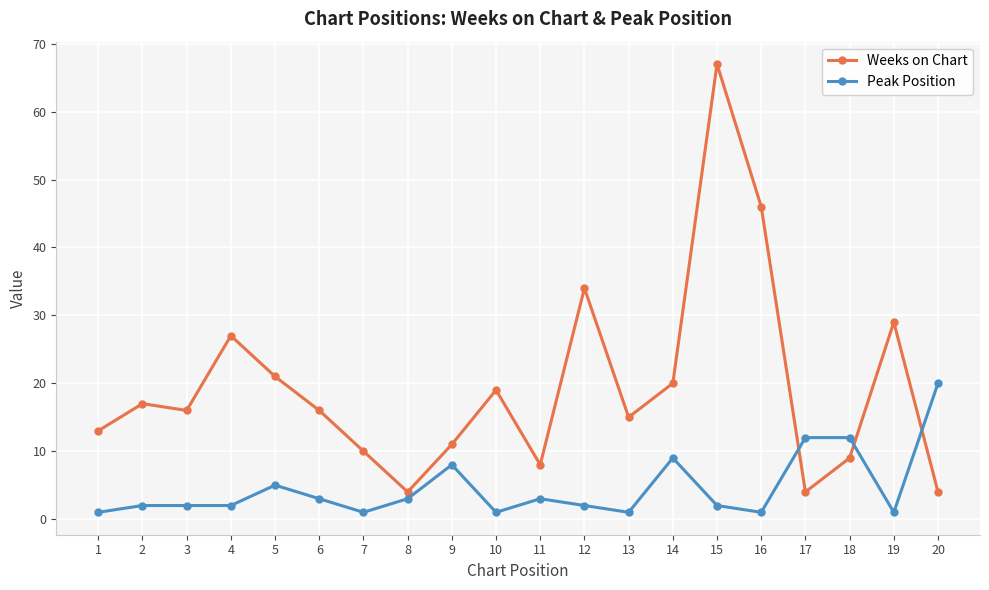

How many lines are shown in the chart?

2